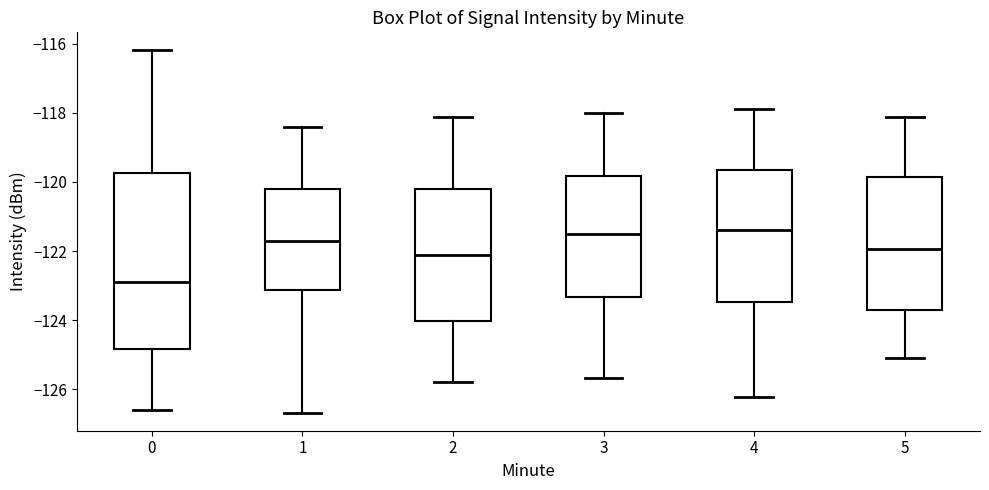

Which box has the lowest median line?

0